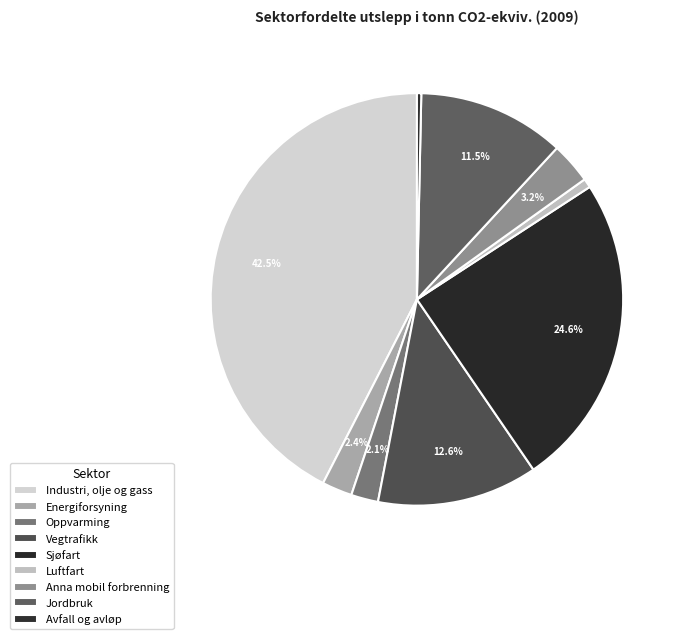

True or false: Jordbruk accounts for 5% of the total.

False